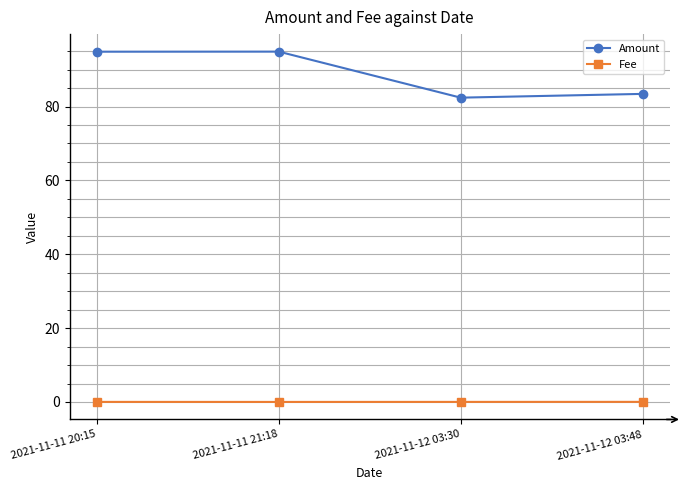

Between 2021-11-11 21:18 and 2021-11-12 03:48, which series saw the biggest shift?

Amount